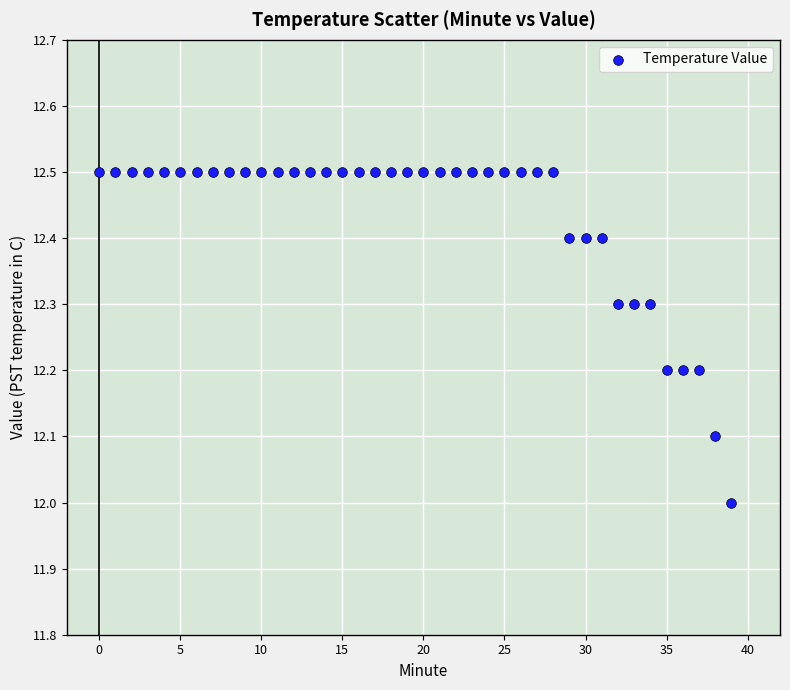

What is the range of Y values (max minus min)?

0.5